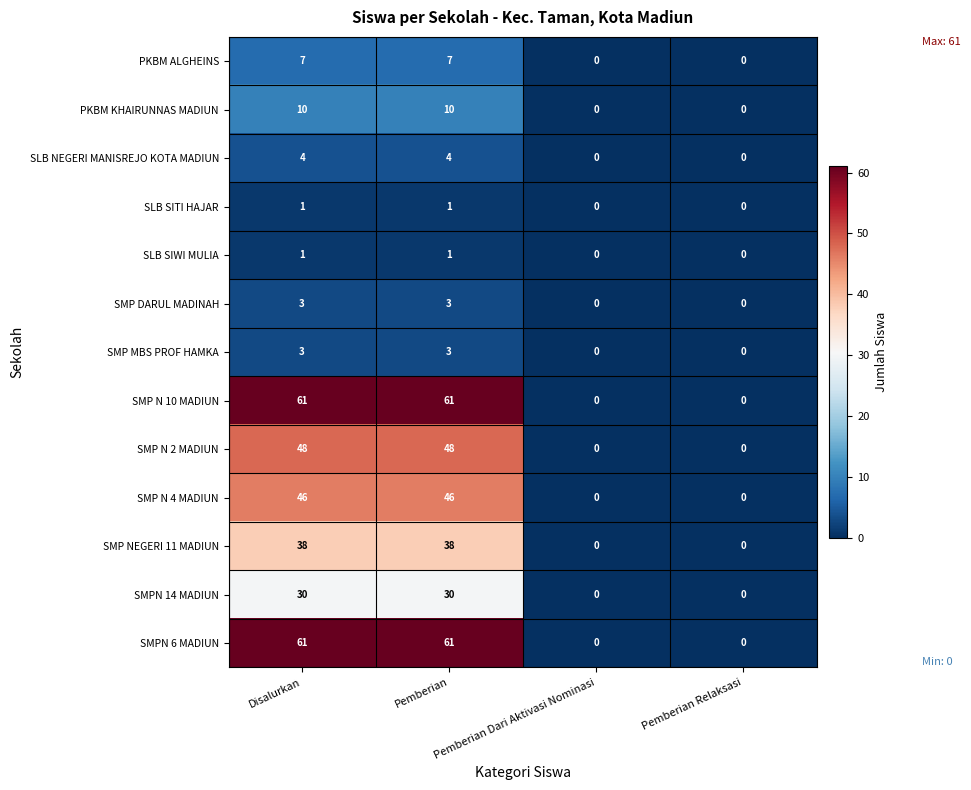

What is the difference between the maximum and minimum values in the SMP N 2 MADIUN series?

48